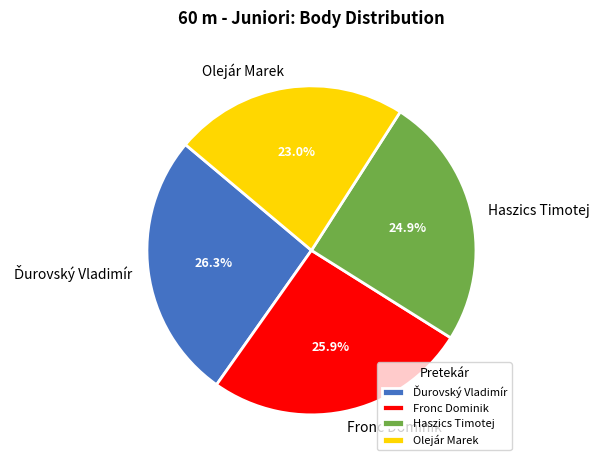

Is there a majority slice in this chart?

No